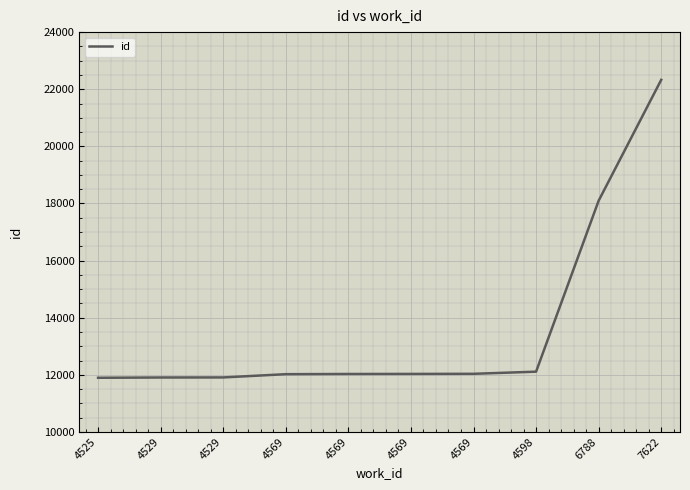

What is the maximum value shown in the chart?

22329